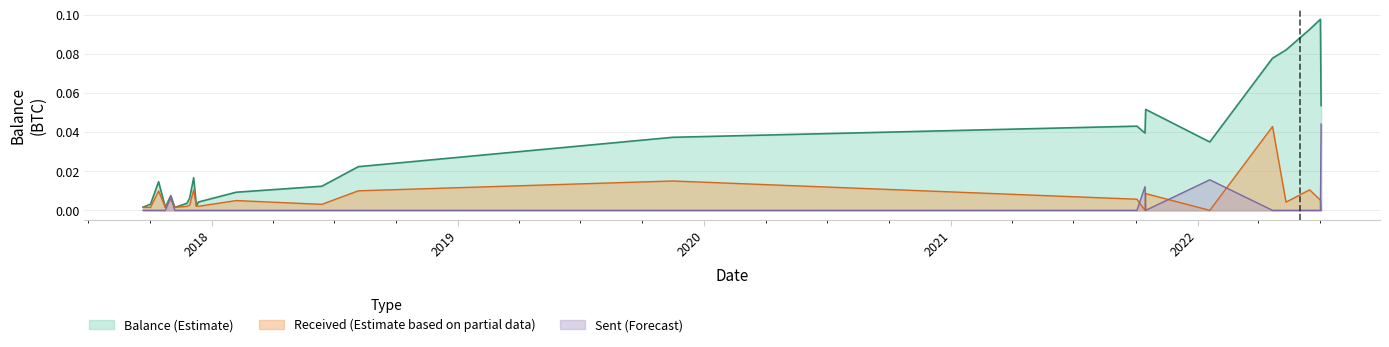

How many lines are shown in the chart?

3